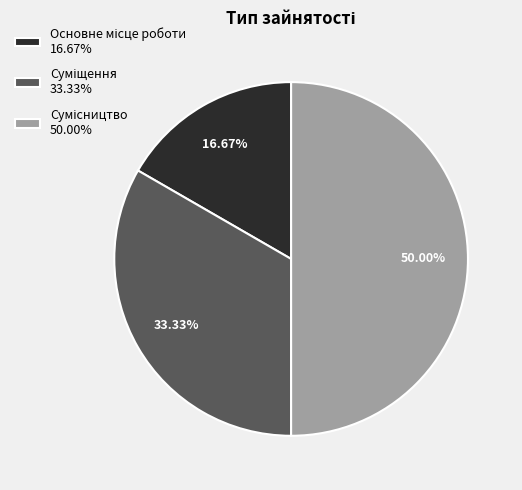

How many slices are in this pie chart?

3